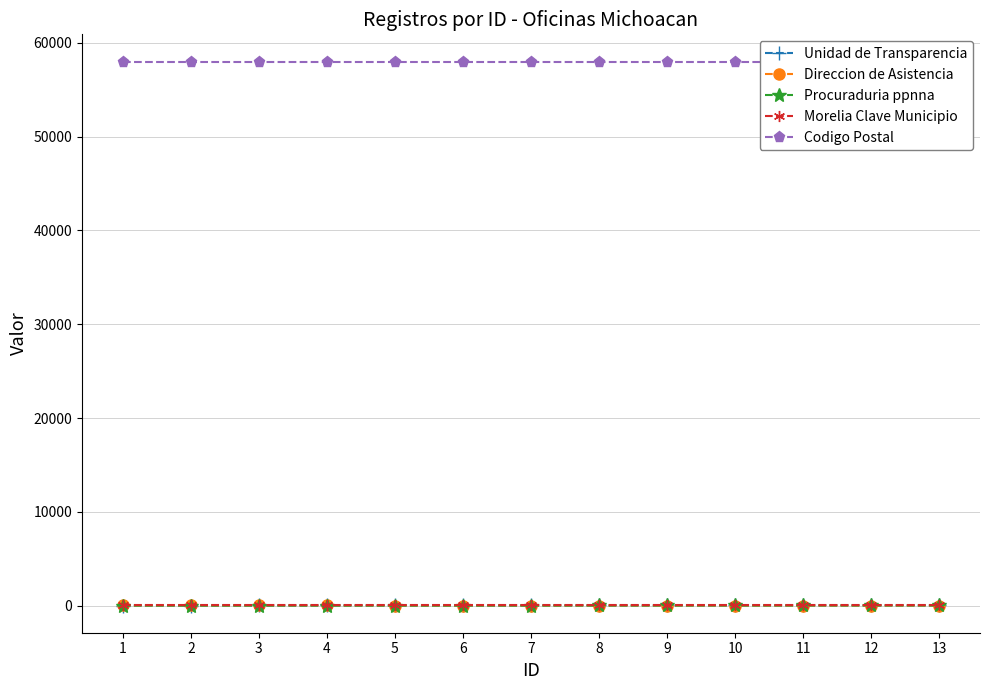

Where is Morelia Clave Municipio nearest to the value 53?

1